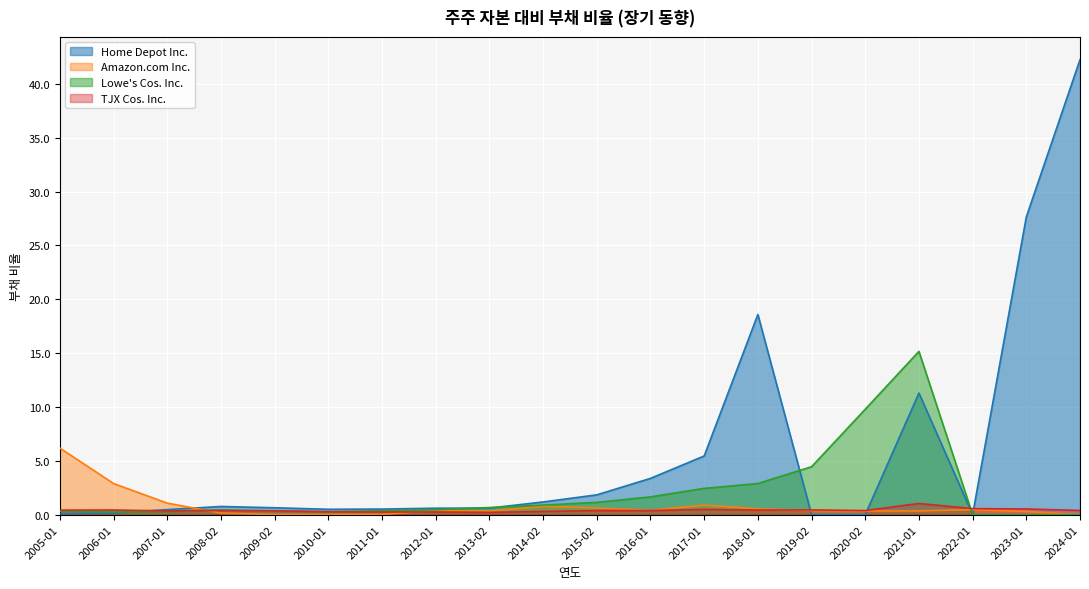

Between 2005-01 and 2012-01, which series saw the biggest shift?

Amazon.com Inc.